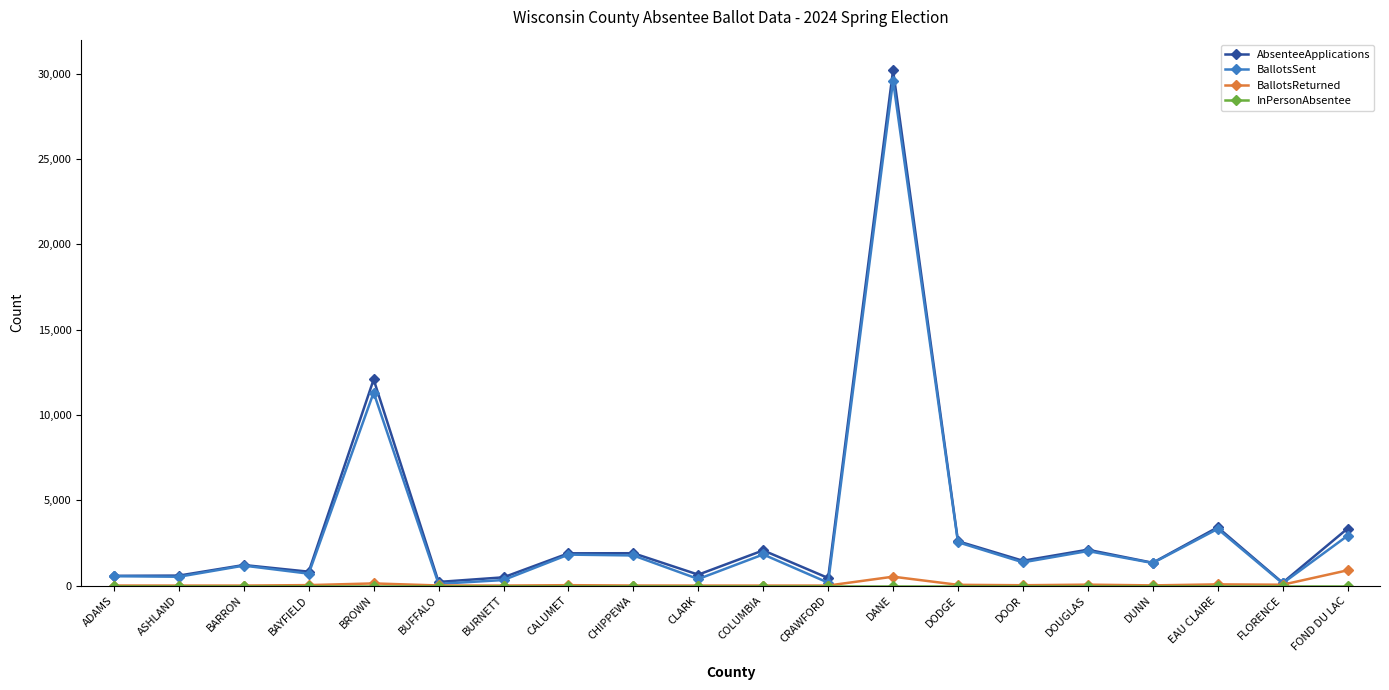

What position from the right is CALUMET?

13